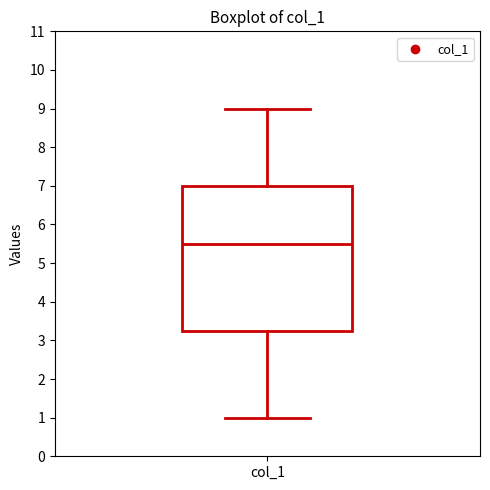

Read this box plot against the y-axis: the position of the median line, the range covered by the box, and the ends of both whiskers. The values are not printed on the chart, so give them approximately, as read against the axis.

median 5.5, box 3.3 to 7.0, whiskers 1.0 to 9.0